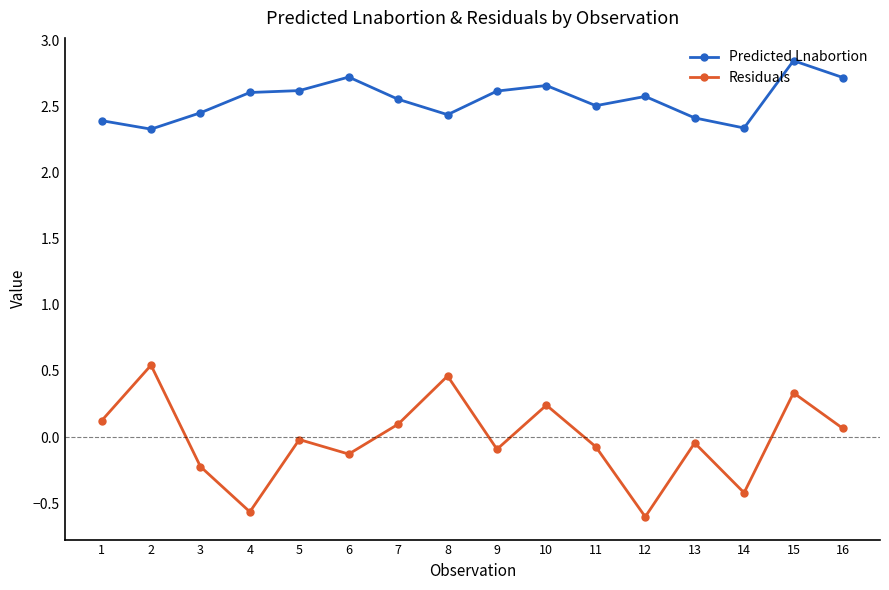

At which category is the sum across all series the highest?

15